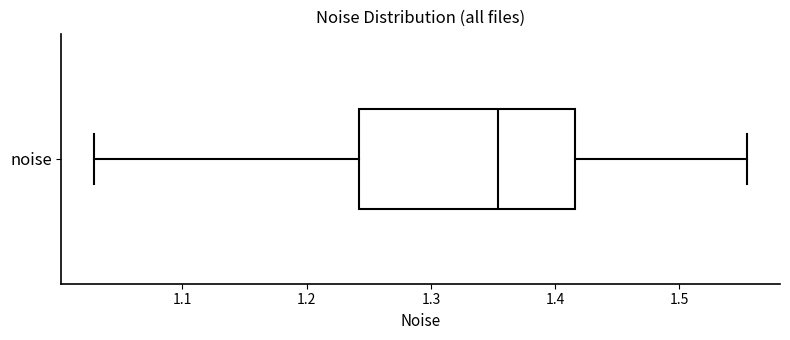

Read this box plot against the x-axis: the position of the median line, the range covered by the box, and the ends of both whiskers. The values are not printed on the chart, so give them approximately, as read against the axis.

median 1.35, box 1.24 to 1.42, whiskers 1.03 to 1.55